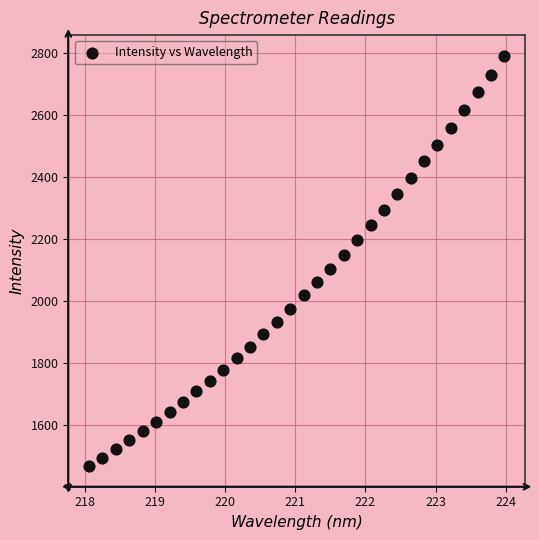

What is the range of Y values (max minus min)?

1325.2